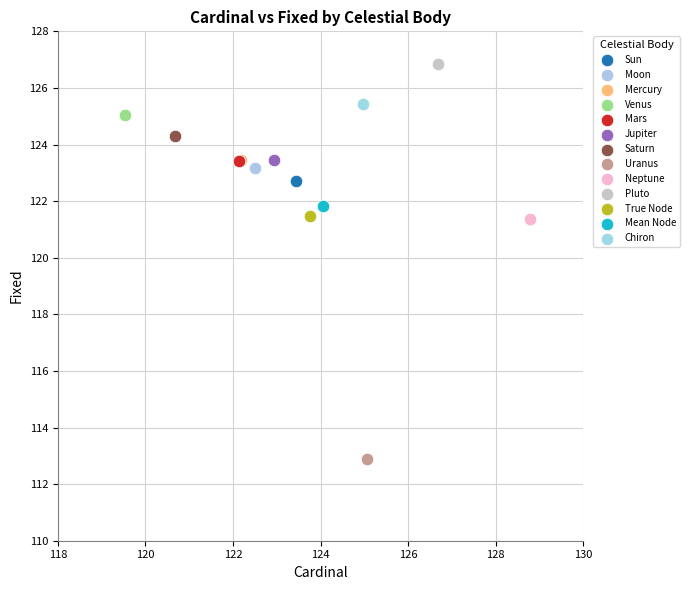

Which series reaches the maximum Y coordinate?

Pluto